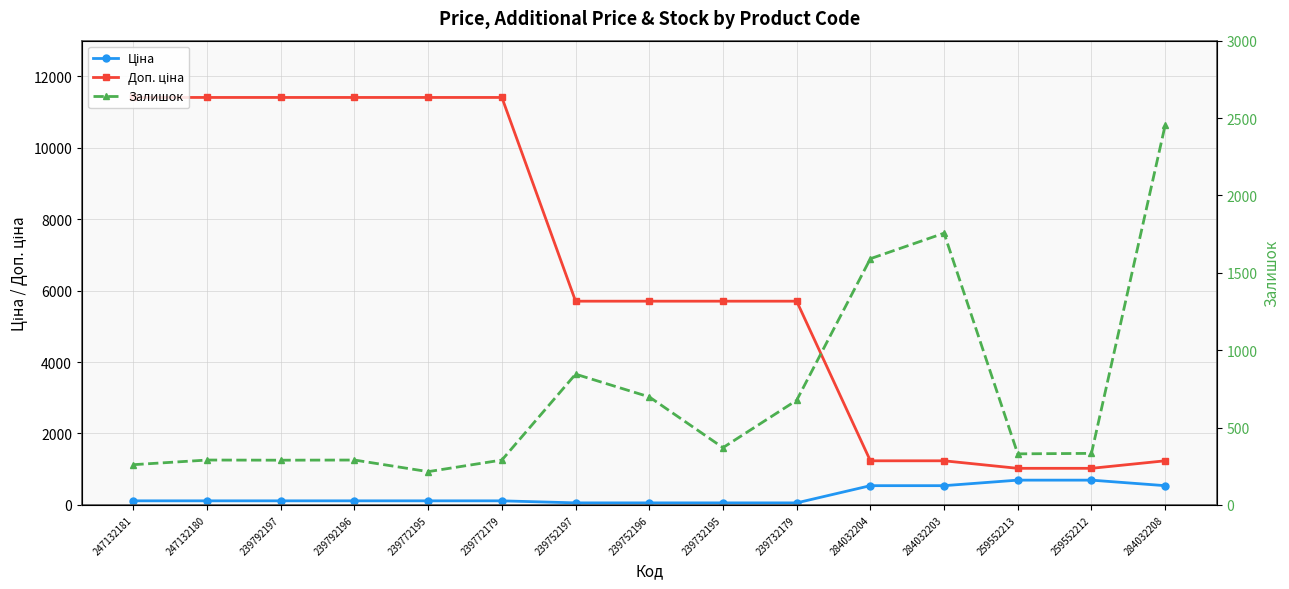

At which label does Доп. ціна reach its peak?

247132181